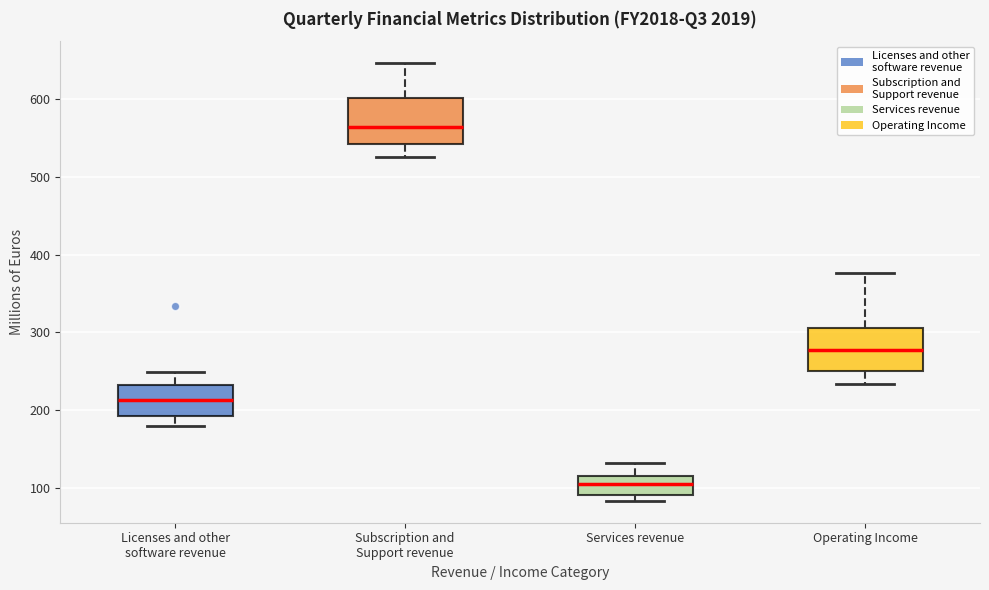

Which box's median line is the lowest?

Services revenue